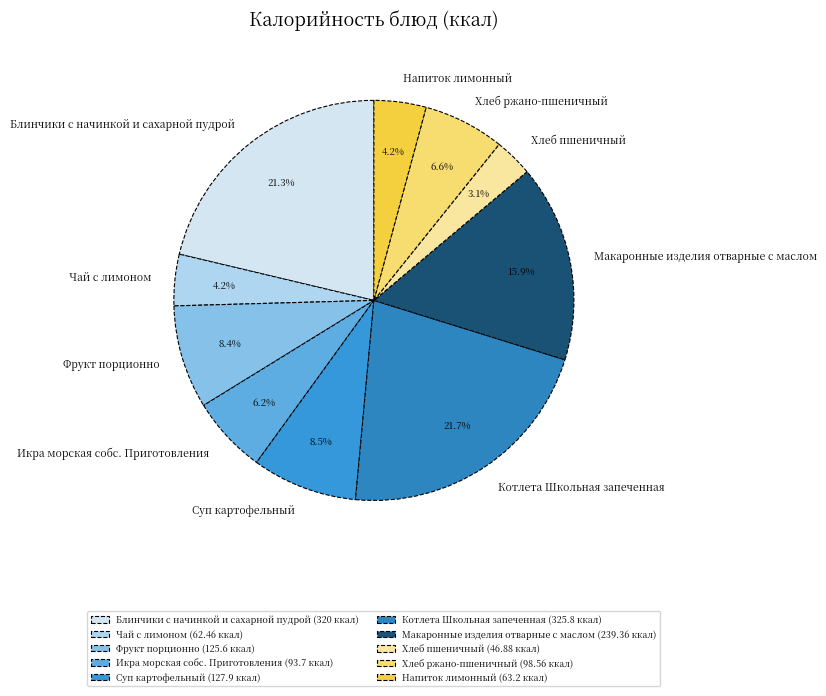

The Хлеб пшеничный slice represents 17% of the pie. True or false?

False